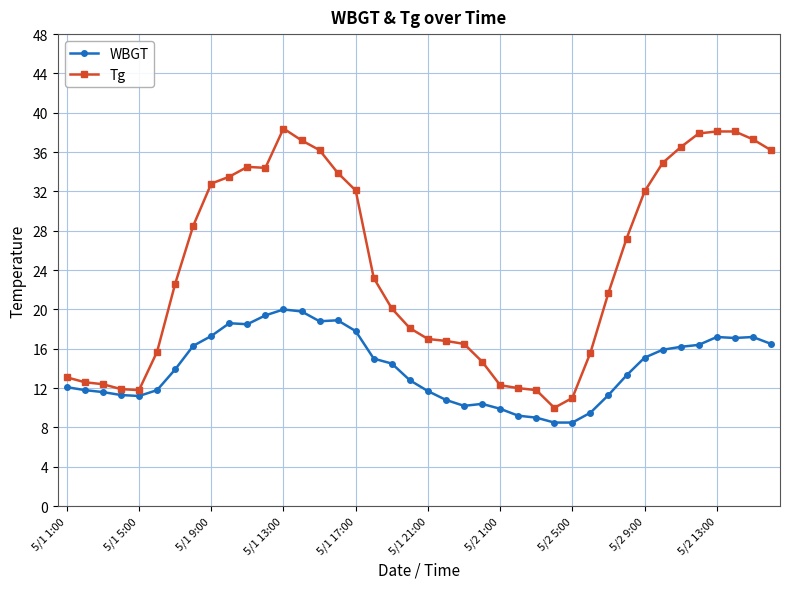

What is the minimum value for WBGT?

8.5